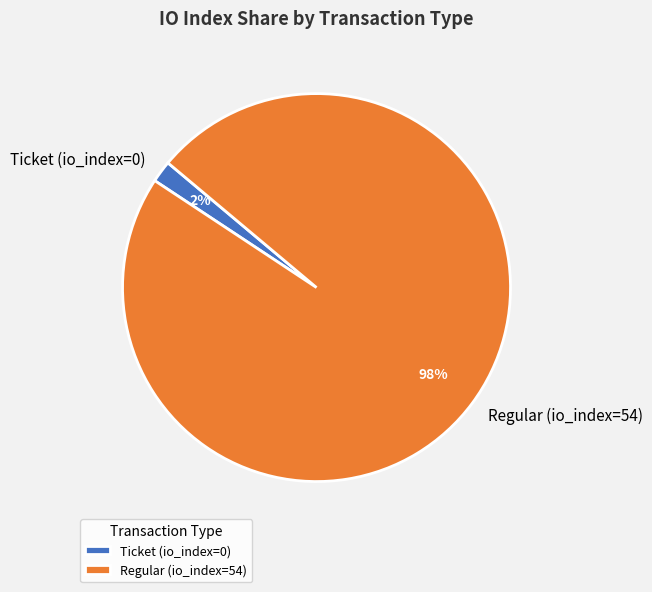

To the nearest percent, what is the difference between the largest and smallest slice percentages?

96%